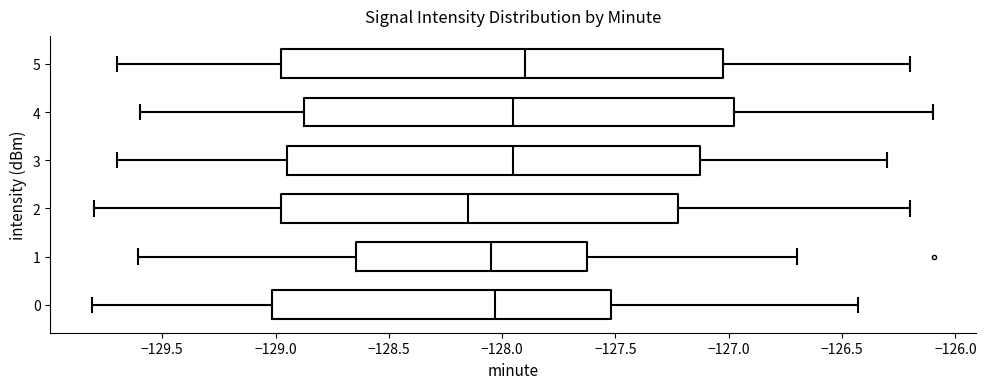

Reading bottom to top, read every box against the x-axis: the position of its median line, the range the box covers, and the ends of its whiskers. The values are not printed on the chart, so give them approximately, as read against the axis.

0: median -128.05, box -129.00 to -127.50, whiskers -129.80 to -126.45
1: median -128.05, box -128.65 to -127.60, whiskers -129.60 to -126.70
2: median -128.15, box -128.95 to -127.20, whiskers -129.80 to -126.20
3: median -127.95, box -128.95 to -127.10, whiskers -129.70 to -126.30
4: median -127.95, box -128.85 to -126.95, whiskers -129.60 to -126.10
5: median -127.90, box -128.95 to -127.00, whiskers -129.70 to -126.20